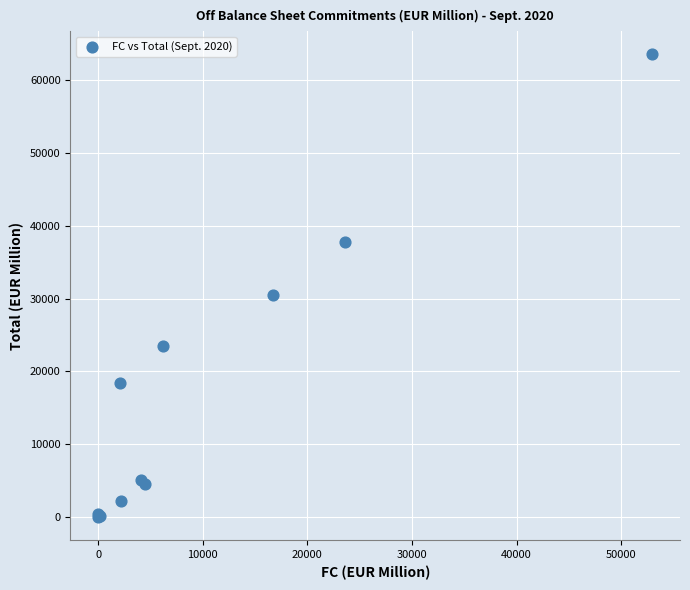

What Y value in the scatter plot is closest to 31752?

30442.8